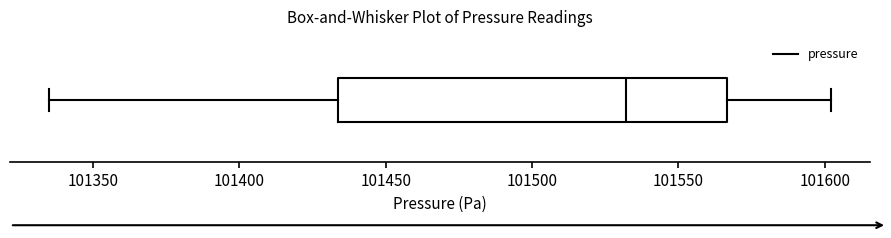

Read this box plot against the x-axis: the position of the median line, the range covered by the box, and the ends of both whiskers. The values are not printed on the chart, so give them approximately, as read against the axis.

median 101530, box 101435 to 101565, whiskers 101335 to 101600